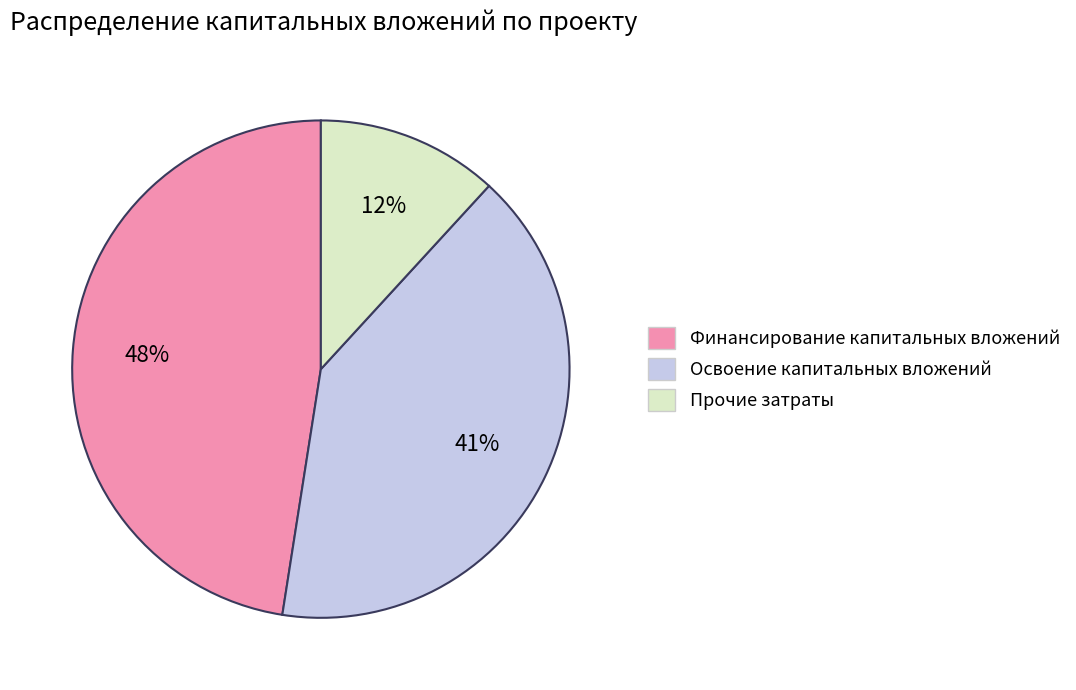

Which category has the smallest portion of the pie?

Прочие затраты